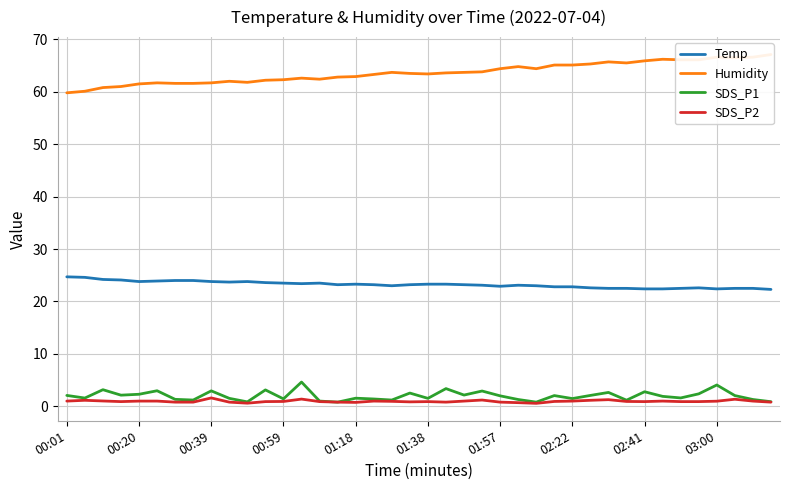

True or false: SDS_P1 and Temp intersect in this chart.

False